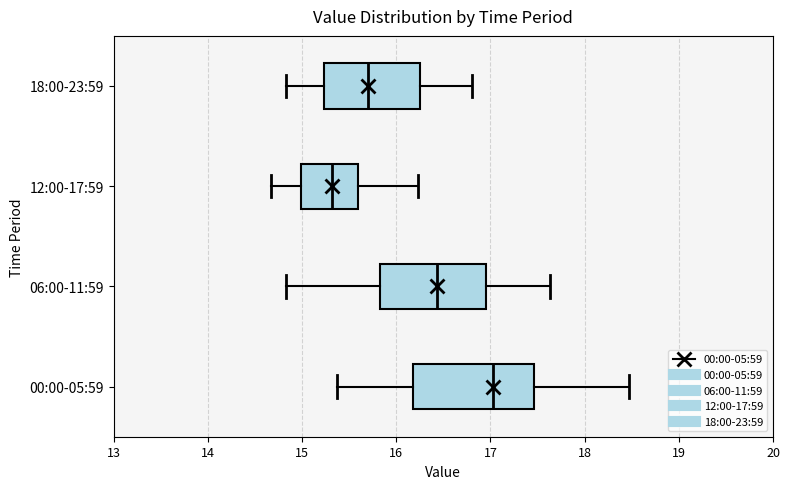

Where does the median line of the box for 06:00-11:59 sit on the x-axis? The values are not printed on the chart, so give them approximately, as read against the axis.

16.4